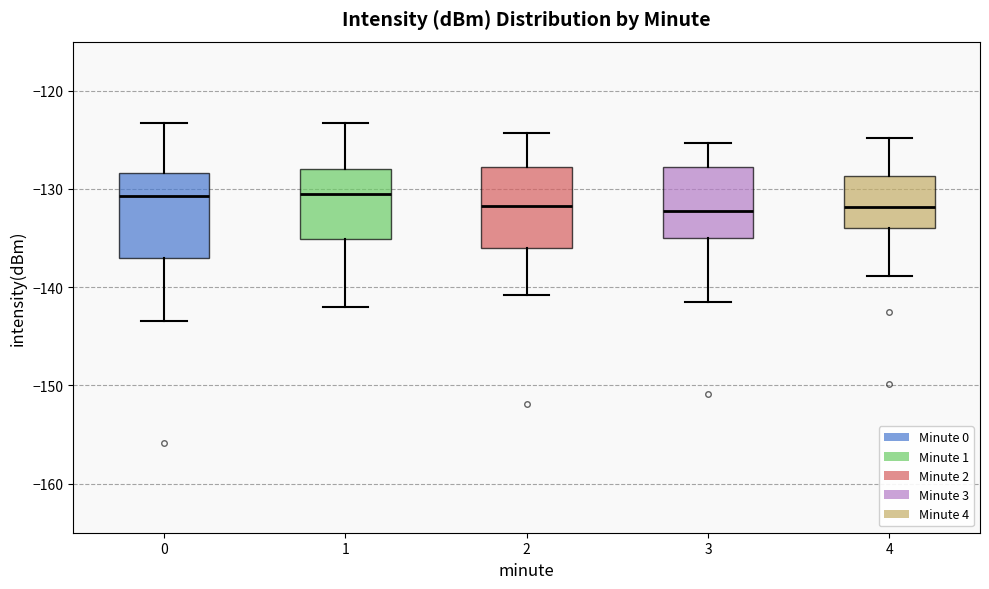

Reading left to right, read every box against the y-axis: the position of its median line, the range the box covers, and the ends of its whiskers. The values are not printed on the chart, so give them approximately, as read against the axis.

0: median -131, box -137 to -128, whiskers -143 to -123
1: median -130, box -135 to -128, whiskers -142 to -123
2: median -132, box -136 to -128, whiskers -141 to -124
3: median -132, box -135 to -128, whiskers -141 to -125
4: median -132, box -134 to -129, whiskers -139 to -125